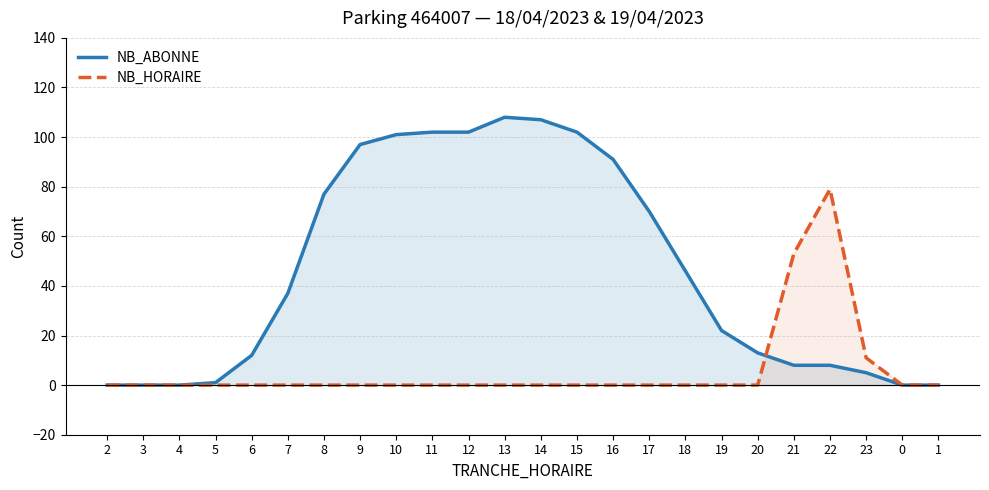

Count the number of categories in the chart.

24